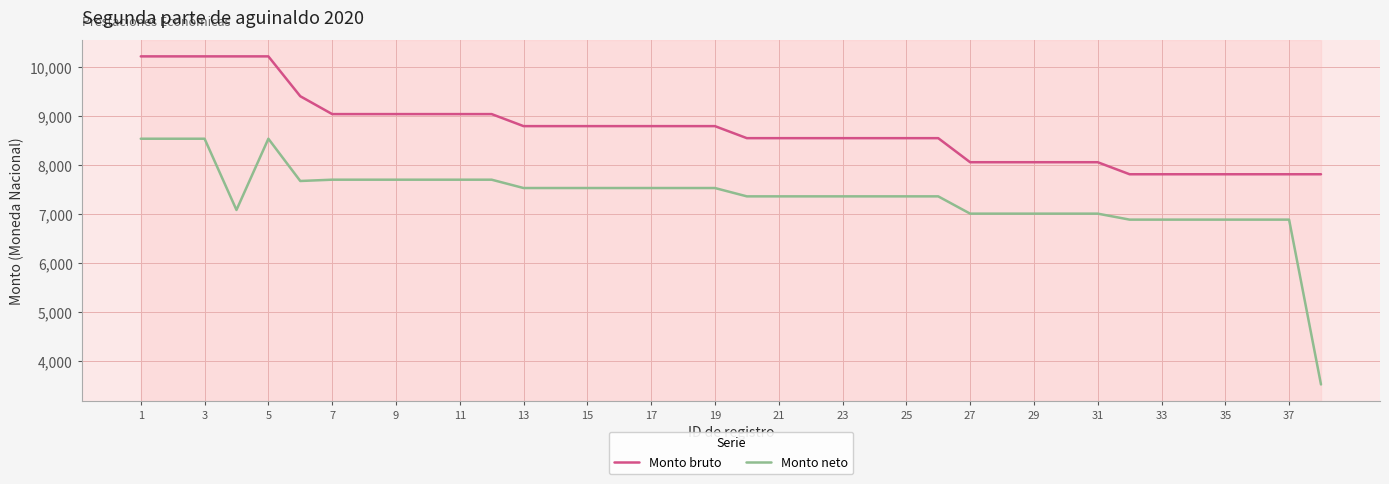

Which series has the largest range (max minus min)?

Monto neto